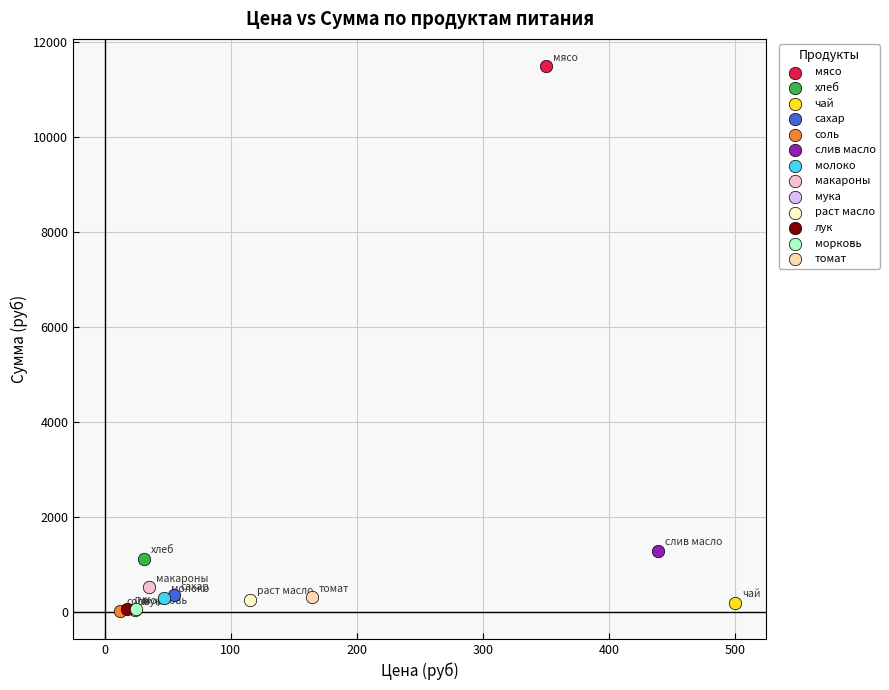

What are all the series names shown in the legend?

мясо, хлеб, чай, сахар, соль, слив масло, молоко, макароны, мука, раст масло, лук, морковь, томат